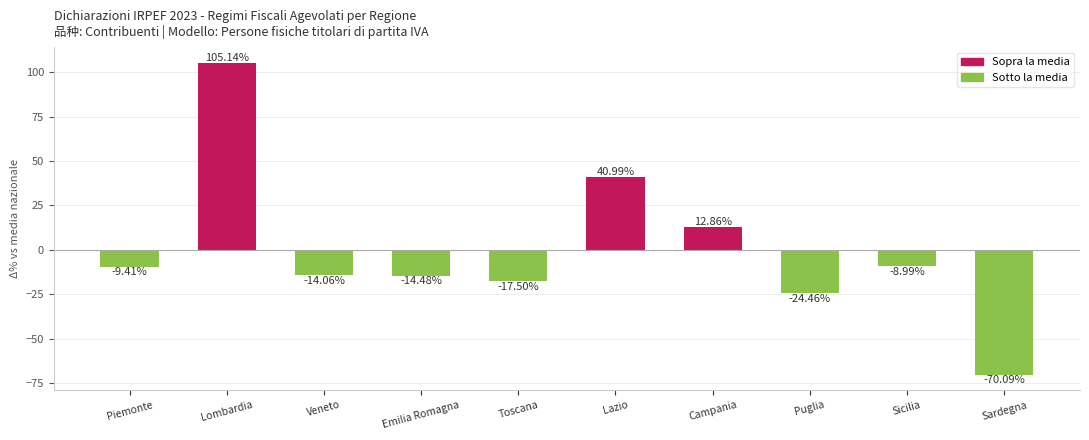

What is the difference between the maximum and minimum values?

175.2